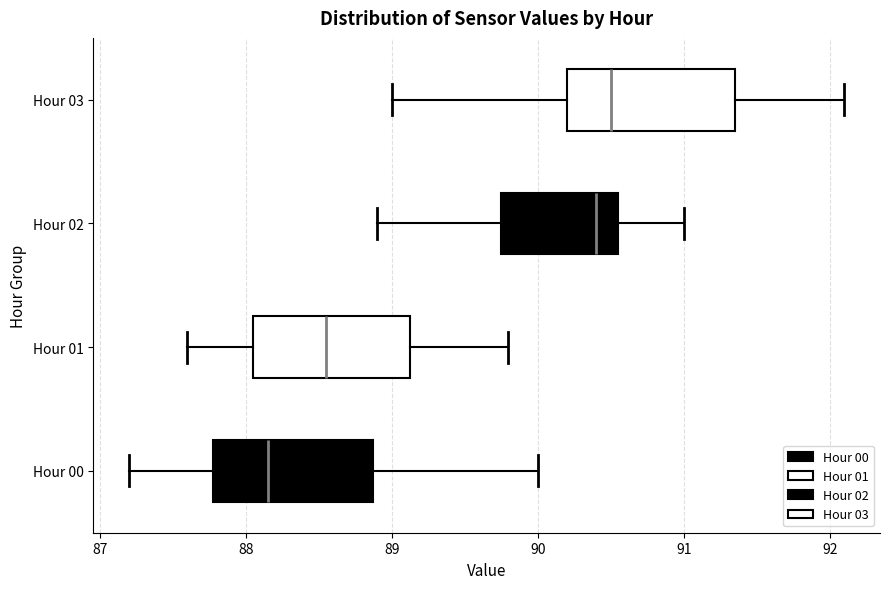

Reading bottom to top, transcribe this box plot: for each box, give where its median line is, the range the box spans, and where its two whiskers end, as read against the x-axis. The values are not printed on the chart, so give them approximately, as read against the axis.

Hour 00: median 88.2, box 87.8 to 88.9, whiskers 87.2 to 90.0
Hour 01: median 88.6, box 88.1 to 89.1, whiskers 87.6 to 89.8
Hour 02: median 90.4, box 89.8 to 90.6, whiskers 88.9 to 91.0
Hour 03: median 90.5, box 90.2 to 91.4, whiskers 89.0 to 92.1